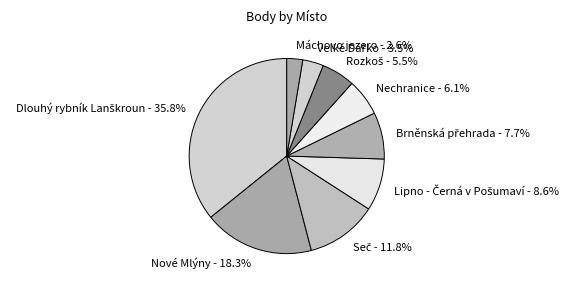

What percentage is NOT represented by Nové Mlýny - 18.3%?

81.7%